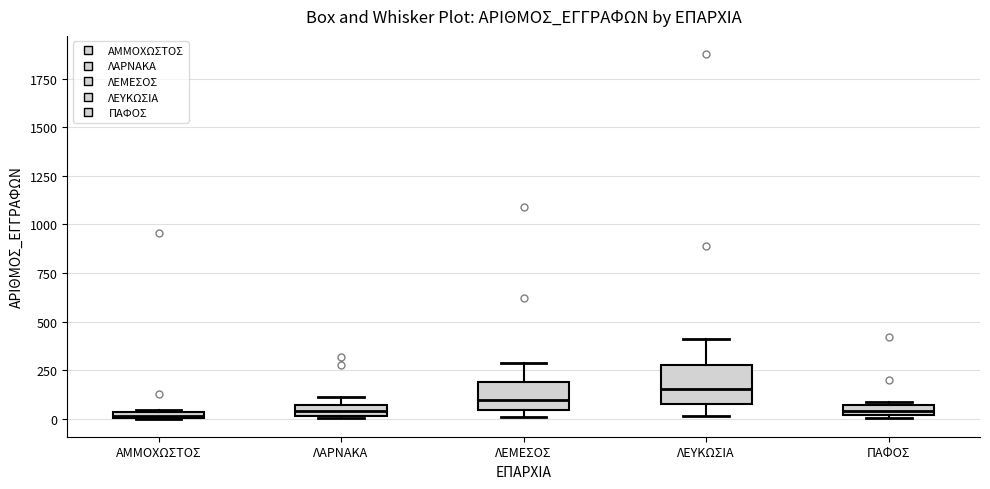

Where is the lower edge of the box for ΑΜΜΟΧΩΣΤΟΣ on the y-axis? The values are not printed on the chart, so give them approximately, as read against the axis.

0